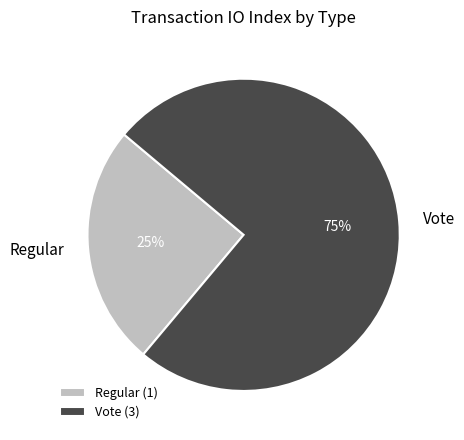

How many slices are in this pie chart?

2